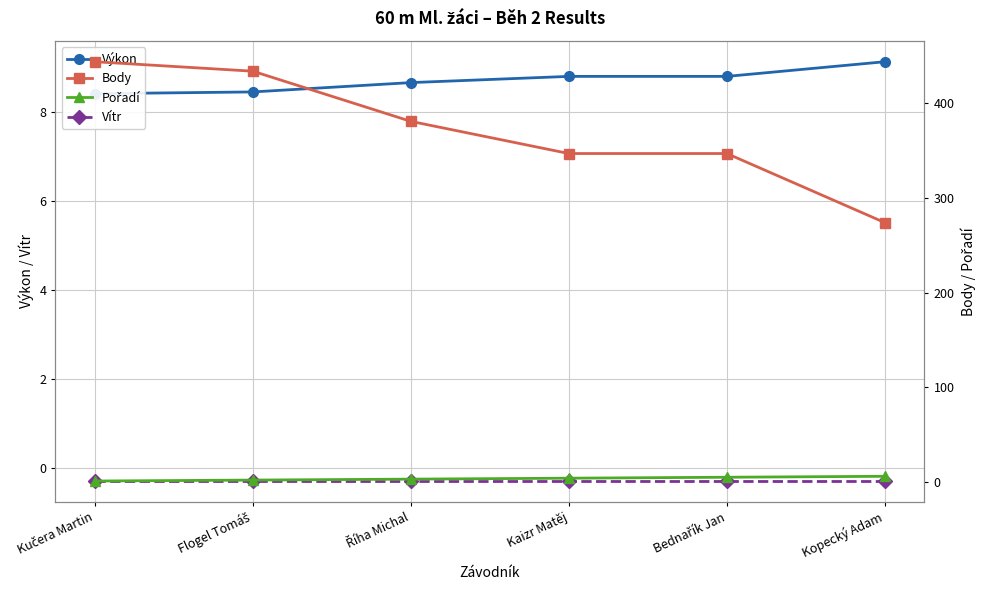

Read the Vítr value at Kopecký Adam.

-0.3